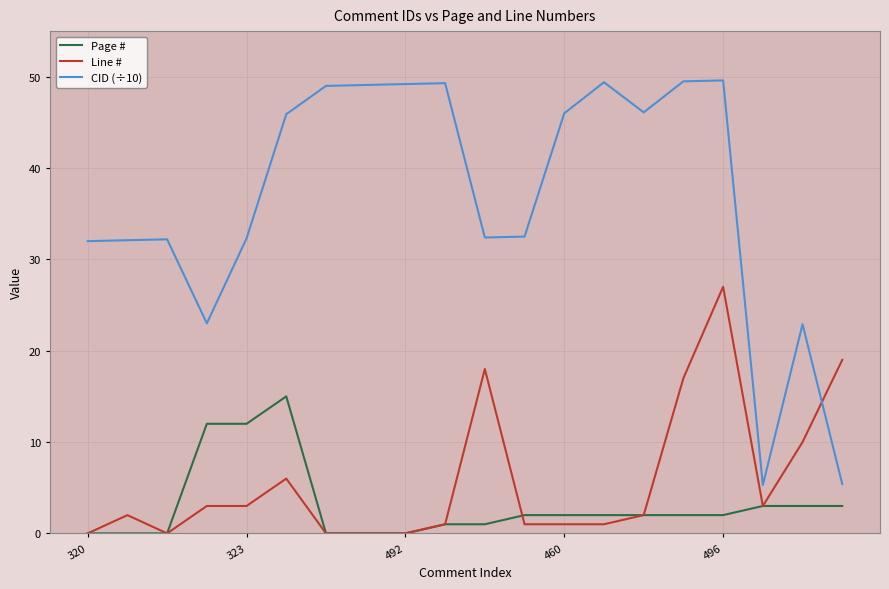

List the series in order of their peak value, highest first.

CID (÷10), Line #, Page #